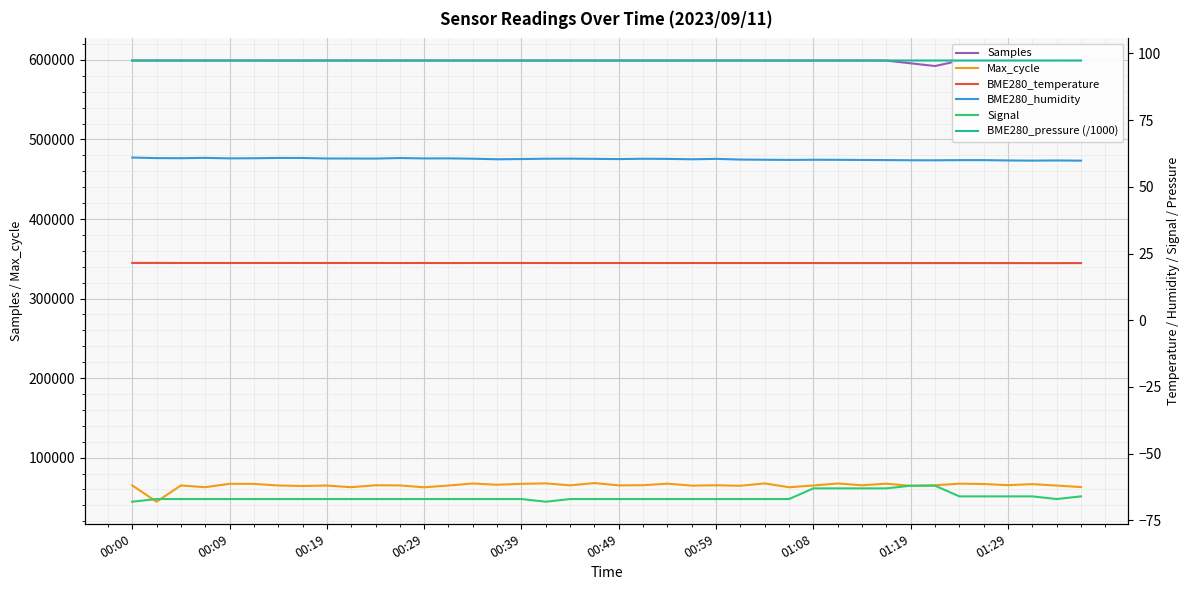

What is the label of the 27th point from the right?

13